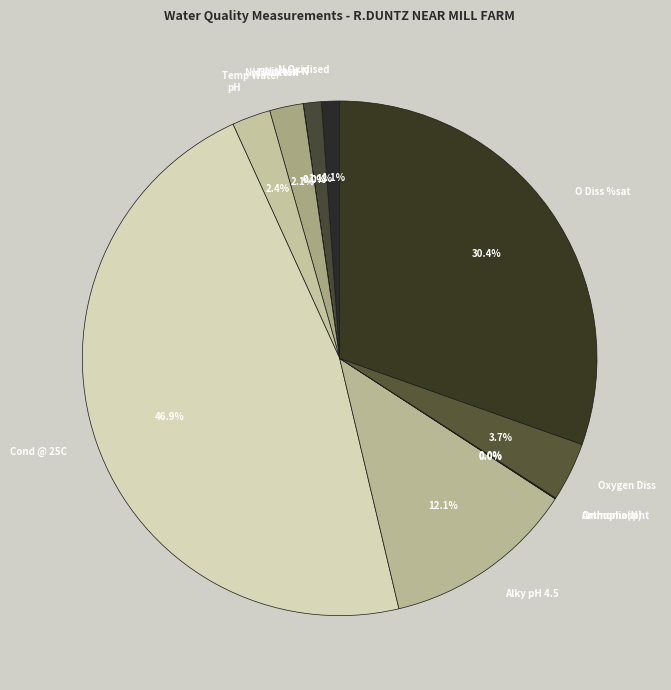

The pH slice represents 2% of the pie. True or false?

True